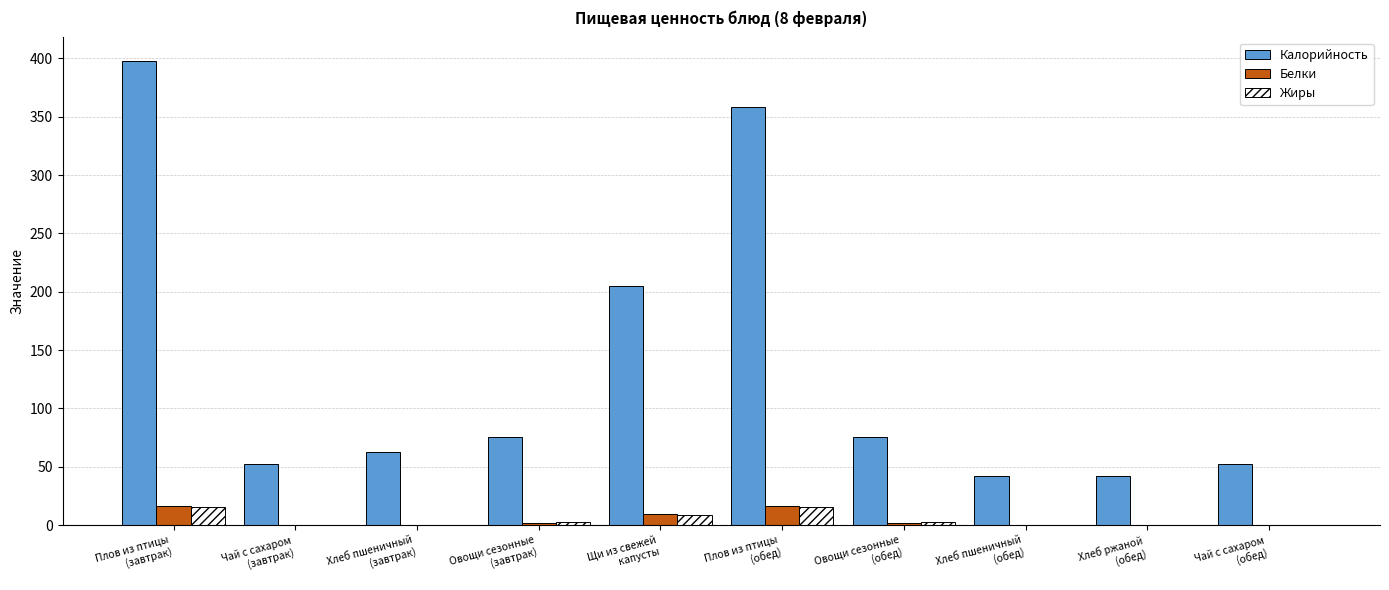

How many groups of bars are there?

10